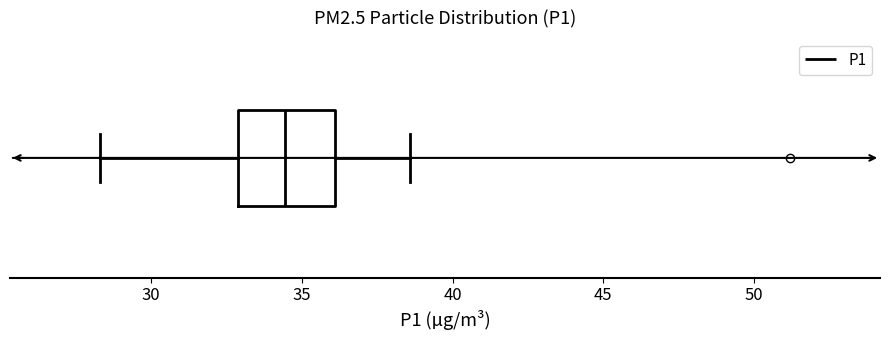

Where does the right whisker of the box end on the x-axis? The values are not printed on the chart, so give them approximately, as read against the axis.

38.5